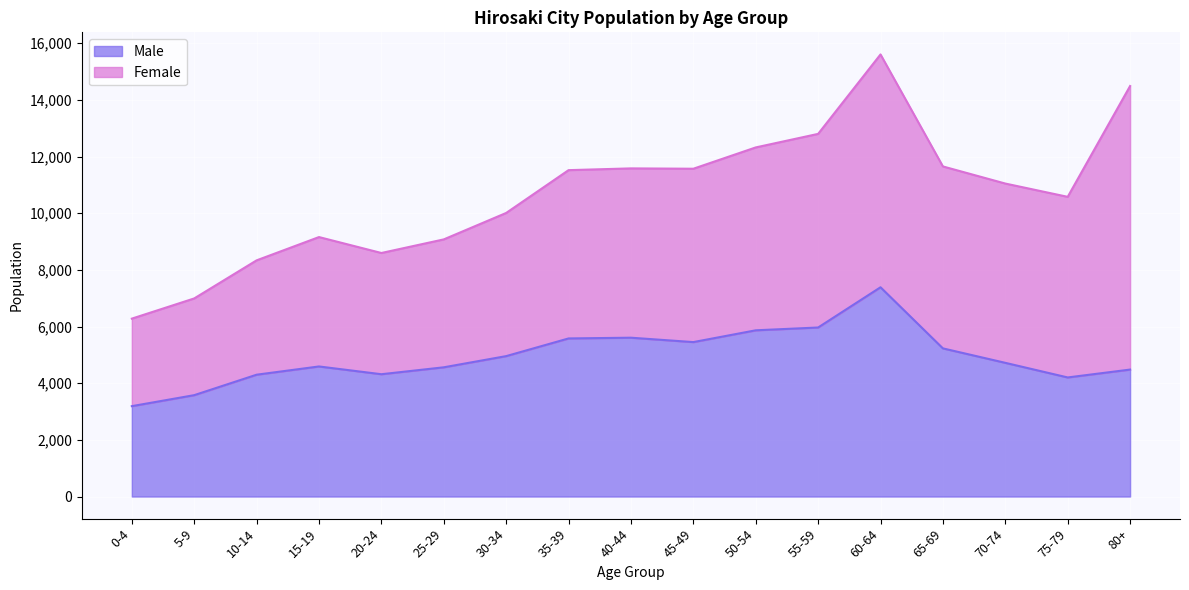

What is the approximate value at 25-29, to the nearest 50?

4550